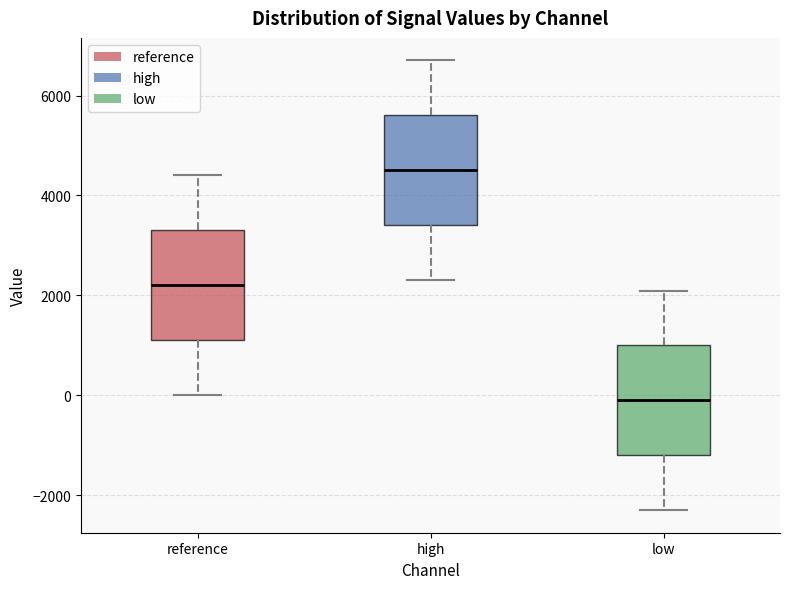

Which box's median line is the lowest?

low